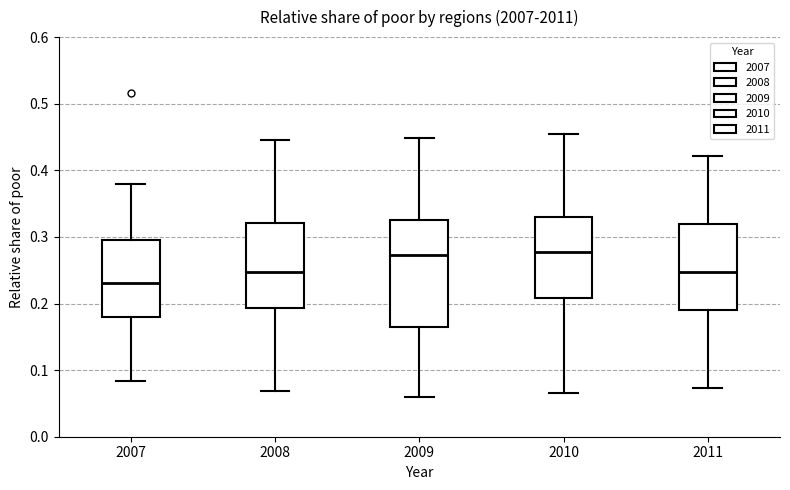

Where is the lower edge of the box at x = 2008 on the y-axis? The values are not printed on the chart, so give them approximately, as read against the axis.

0.19